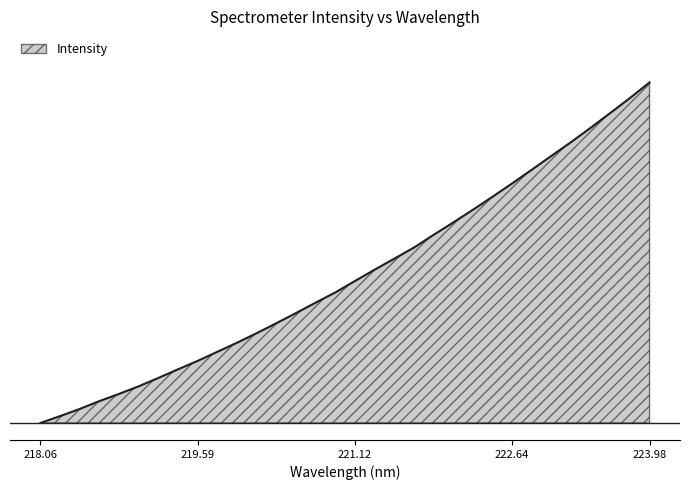

List the labels in order of value, largest first.

223.9802, 223.7895, 223.5987, 223.408, 223.2172, 223.0264, 222.8355, 222.6447, 222.4538, 222.263, 222.0721, 221.8812, 221.6902, 221.4993, 221.3083, 221.1174, 220.9264, 220.7354, 220.5444, 220.3533, 220.1623, 219.9712, 219.7801, 219.589, 219.3979, 219.2067, 219.0156, 218.8244, 218.6332, 218.442, 218.2508, 218.0596